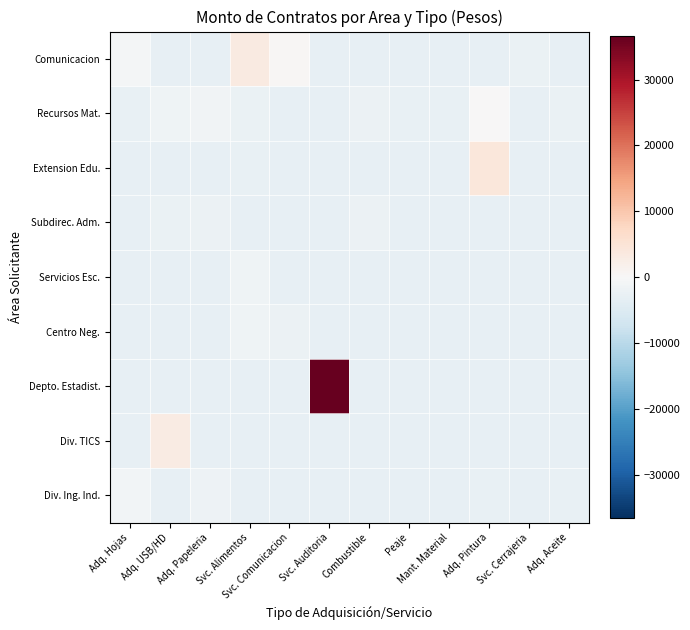

Which category has the highest value across all series?

Svc. Auditoria